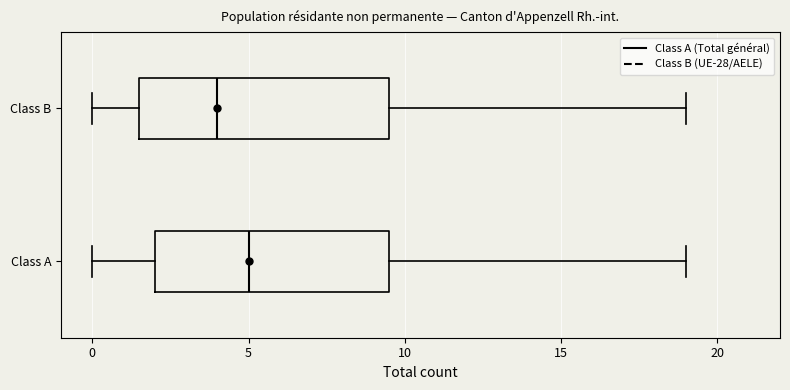

Which box is the widest, from its left edge to its right edge?

Class B